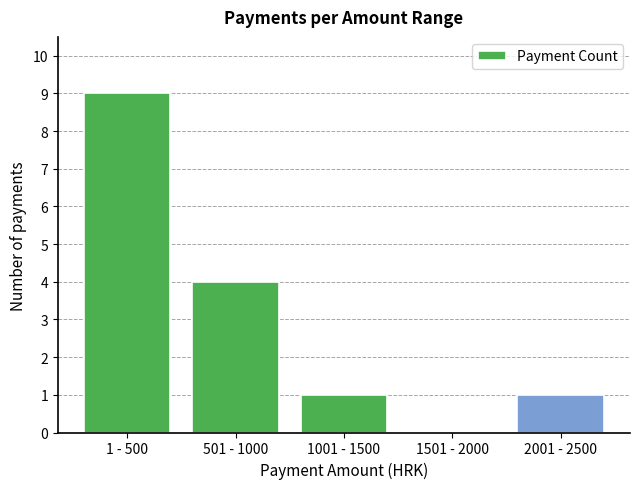

Reading left to right, transcribe all the data shown in this chart.

1 - 500=9	501 - 1000=4	1001 - 1500=1	1501 - 2000=0	2001 - 2500=1